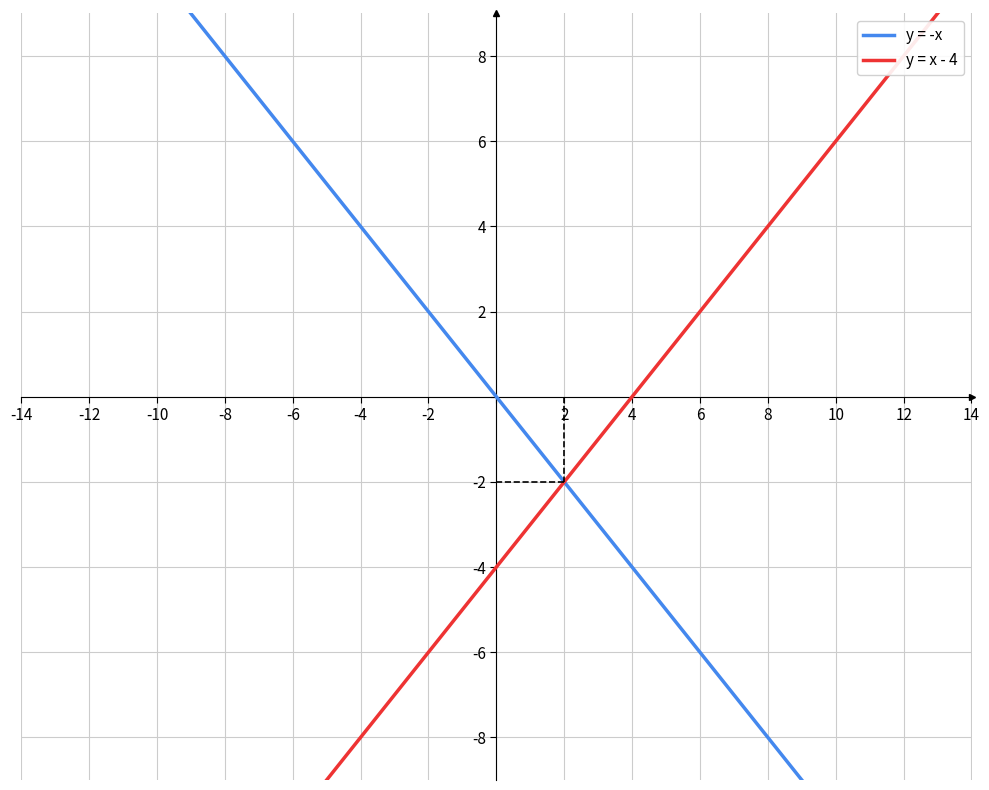

Is this an area chart (filled region under the line)?

No